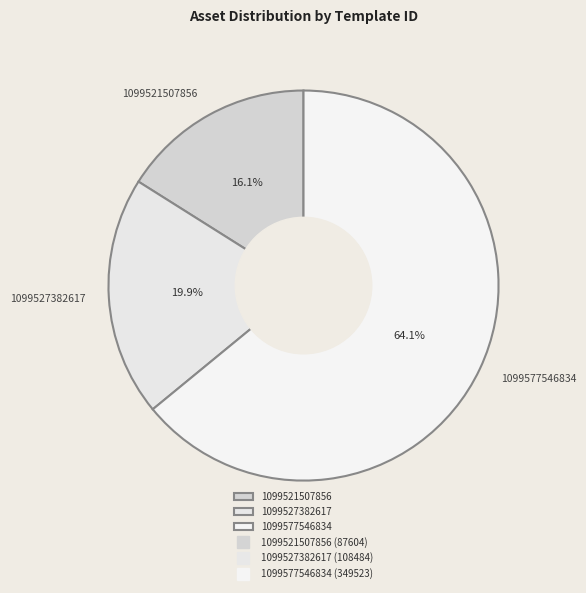

Which category has the smallest portion of the pie?

1099521507856